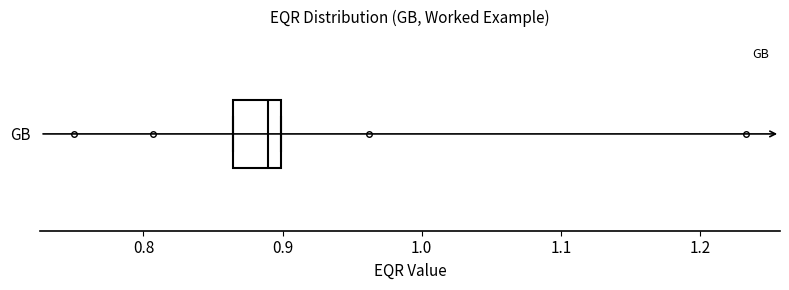

Read this box plot against the x-axis: the position of the median line, the range covered by the box, and the ends of both whiskers. The values are not printed on the chart, so give them approximately, as read against the axis.

median 0.89, box 0.86 to 0.90, whiskers 0.86 to 0.90